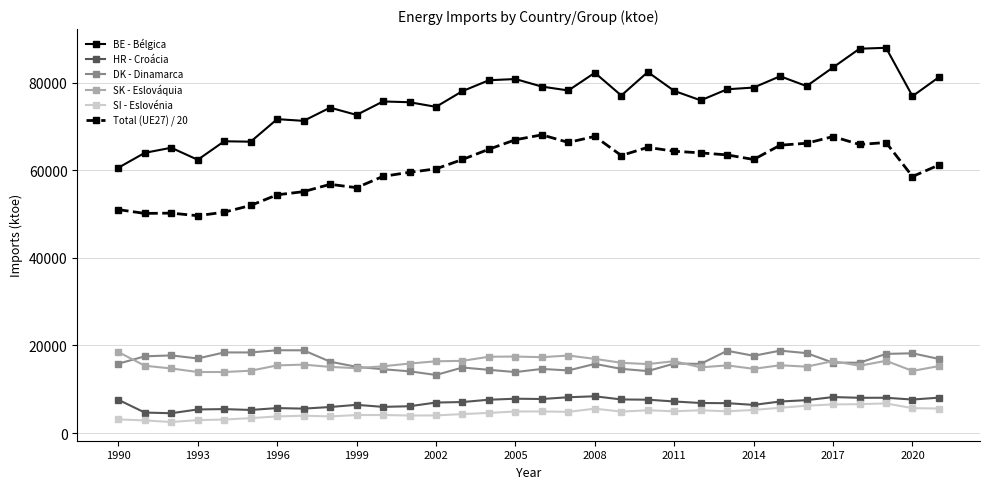

True or false: HR - Croácia has more than 1 interior local peaks.

True